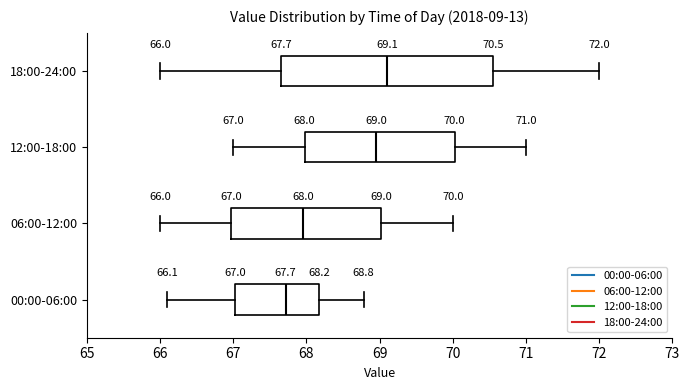

Which box has the furthest to the right median line?

18:00-24:00